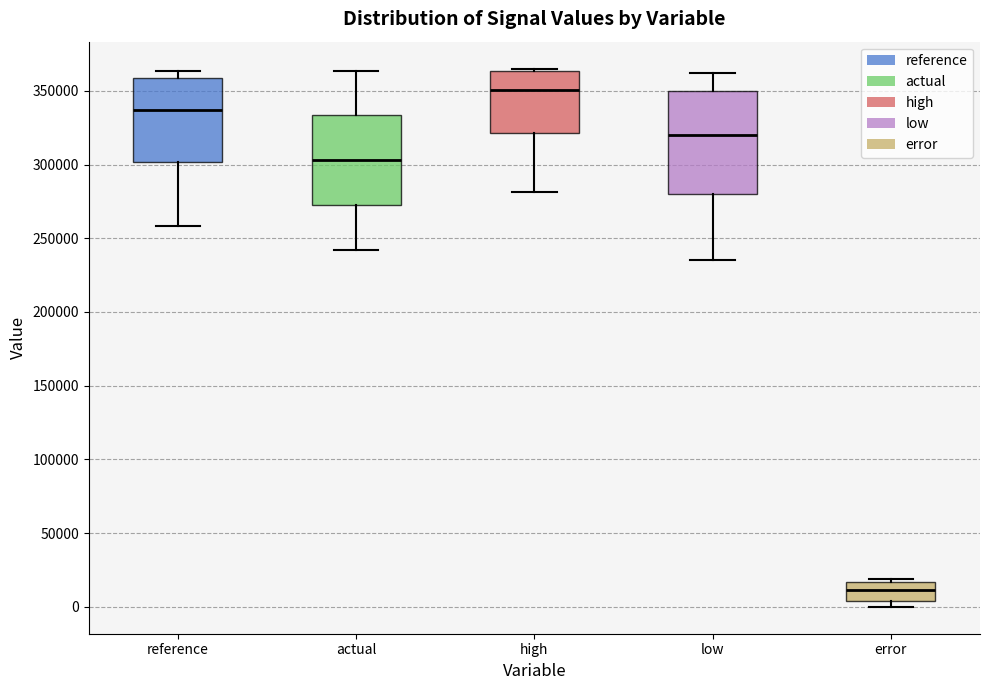

Which box is the tallest, from its lower edge to its upper edge?

low